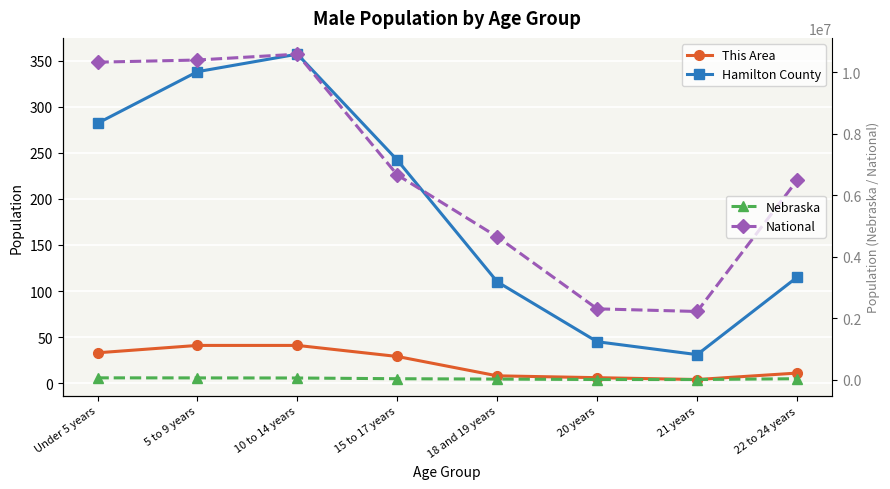

At which label does This Area reach its peak?

5 to 9 years